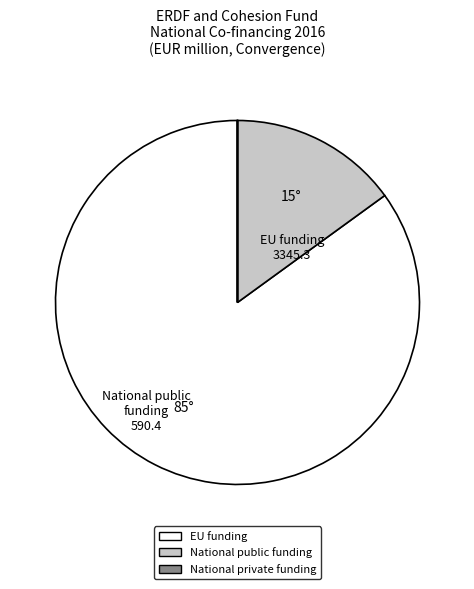

Which slice is the largest?

EU funding